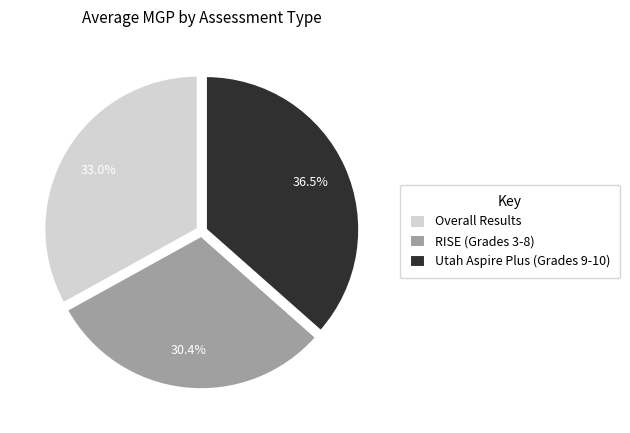

To the nearest percent, what portion does RISE (Grades 3-8) represent?

30%